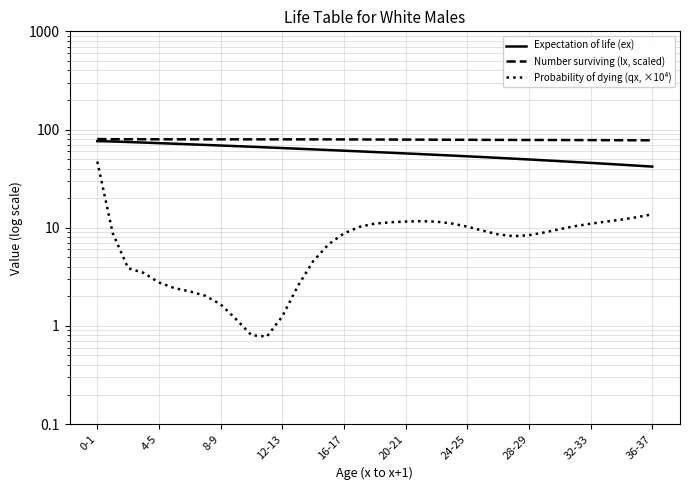

What position from the left is 8-9?

3